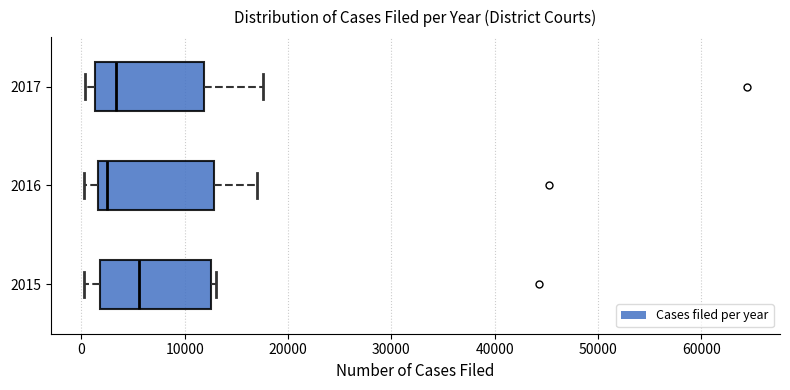

Which box's median line is the furthest to the right?

2015